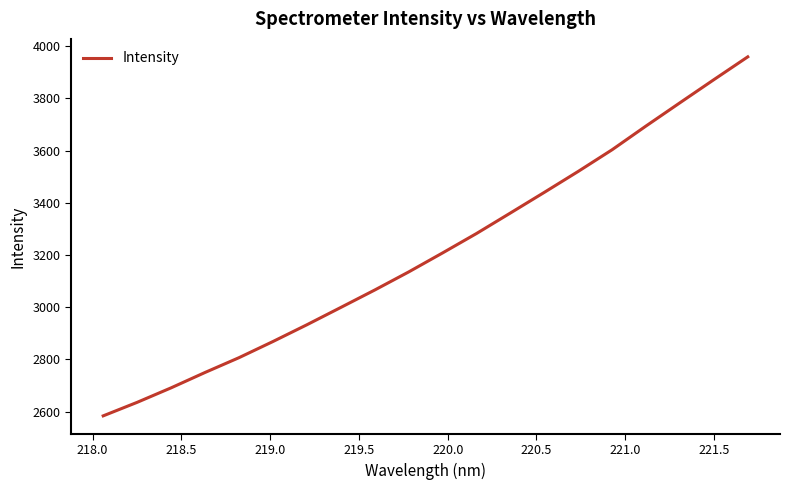

How many categories are shown in the chart?

20